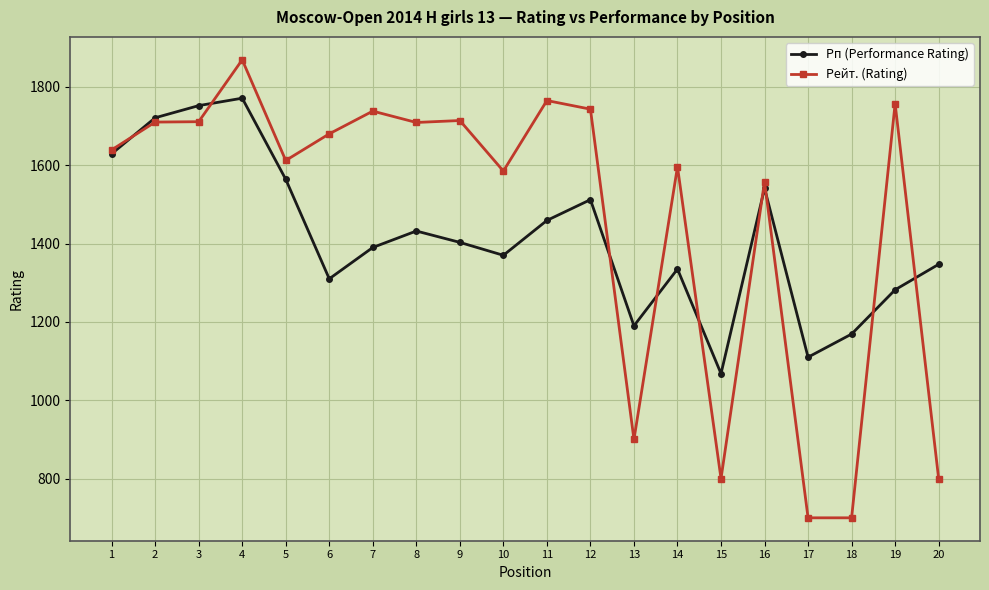

Which series changed the most between 2 and 4?

Рейт. (Rating)